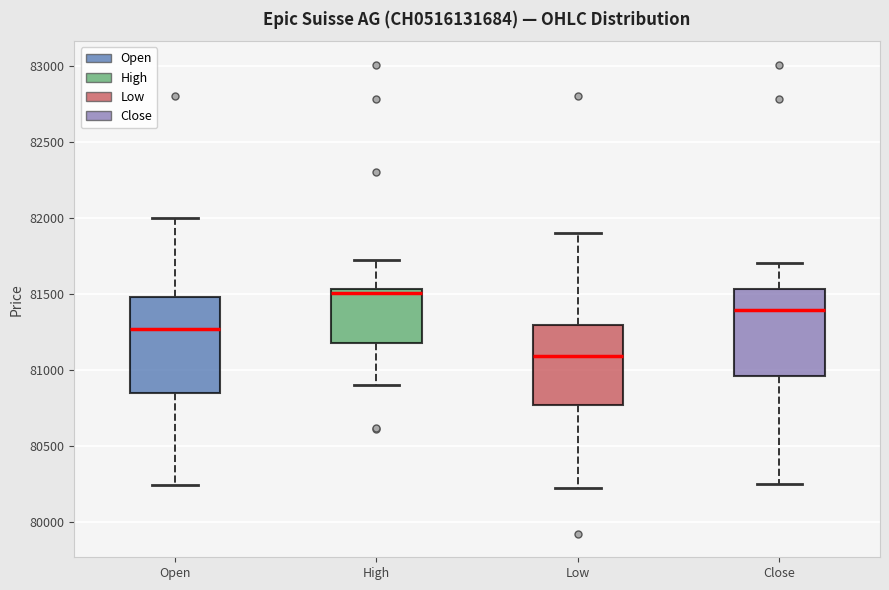

Which box is the tallest, from its lower edge to its upper edge?

Open